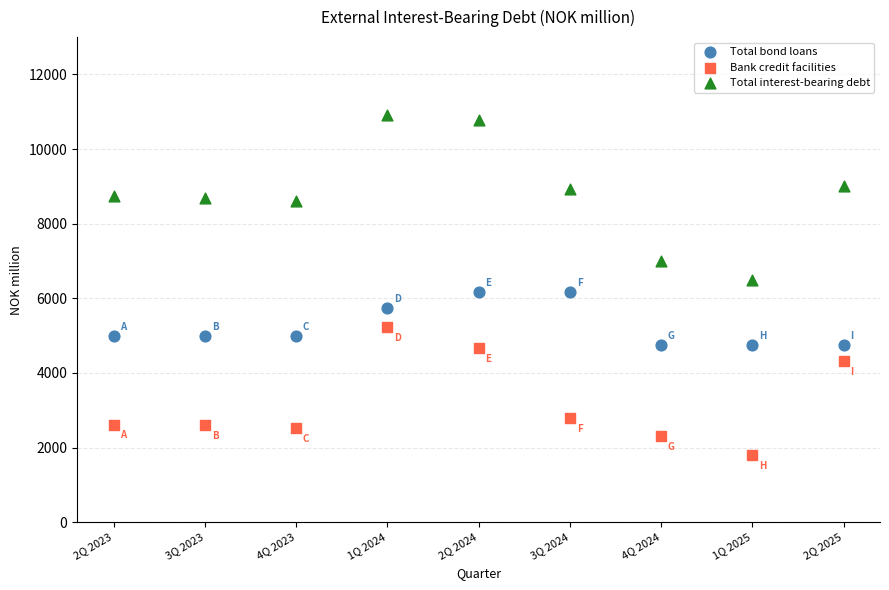

Which series contains the highest Y value?

Total interest-bearing debt